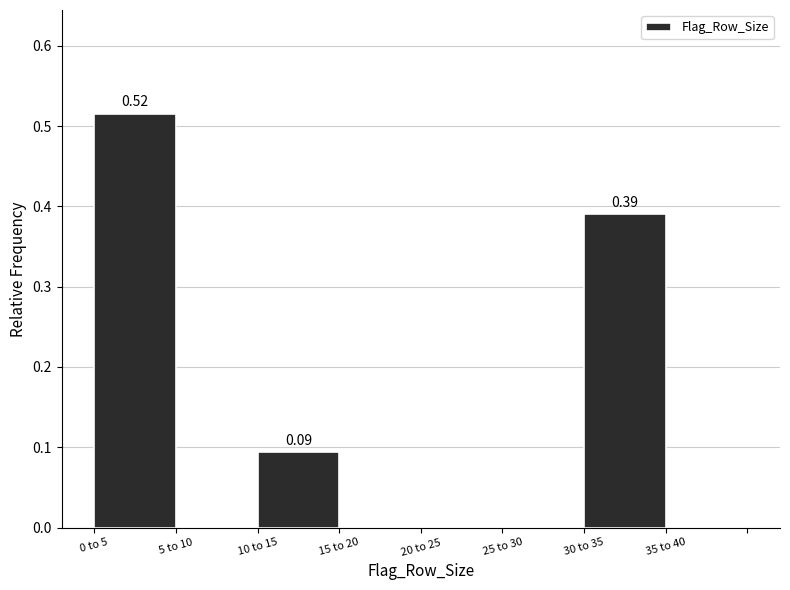

What is the sum of all values?

1.0